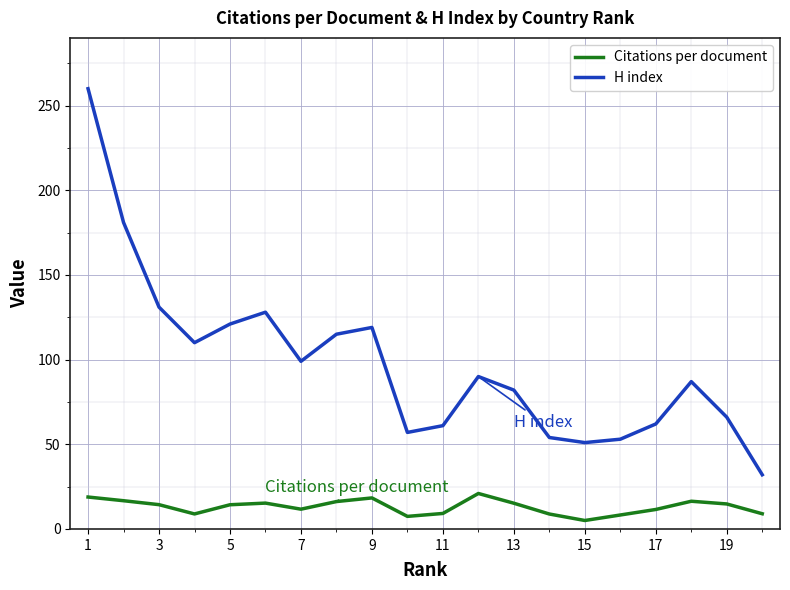

Which series has the largest total across all categories?

H index